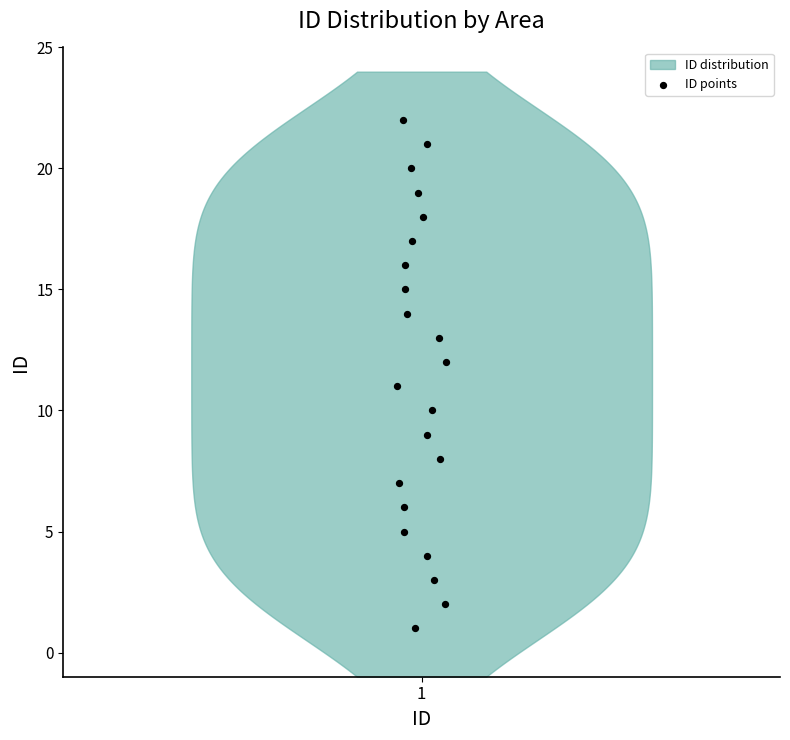

What is the range of Y values (max minus min)?

21